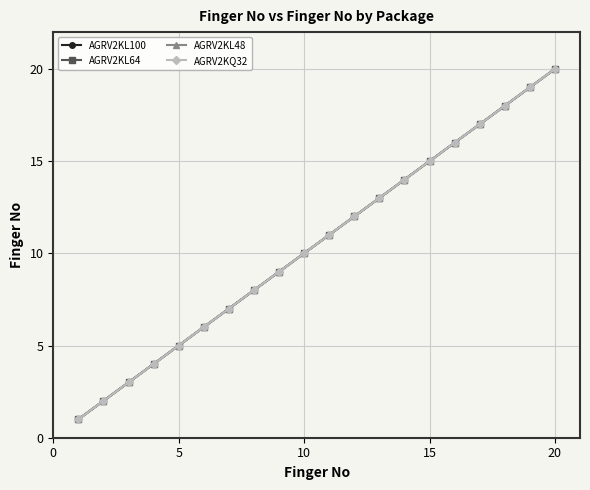

Reading right to left, transcribe all the data shown in this chart.

AGRV2KL100: 20	19	18	17	16	15	14	13	12	11	10	9	8	7	6	5	4	3	2	1
AGRV2KL64: 20	19	18	17	16	15	14	13	12	11	10	9	8	7	6	5	4	3	2	1
AGRV2KL48: 20	19	18	17	16	15	14	13	12	11	10	9	8	7	6	5	4	3	2	1
AGRV2KQ32: 20	19	18	17	16	15	14	13	12	11	10	9	8	7	6	5	4	3	2	1